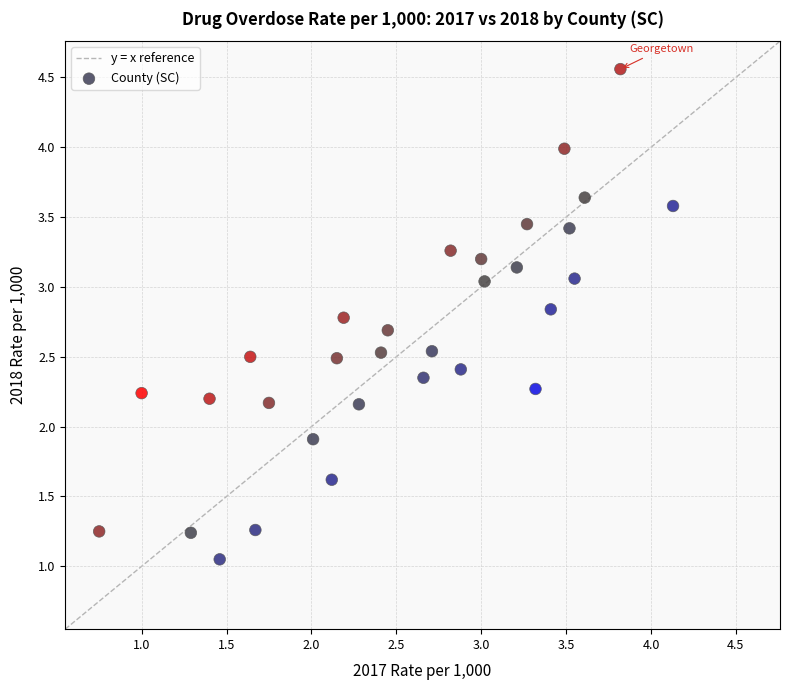

What Y value in the scatter plot is closest to 2?

1.9